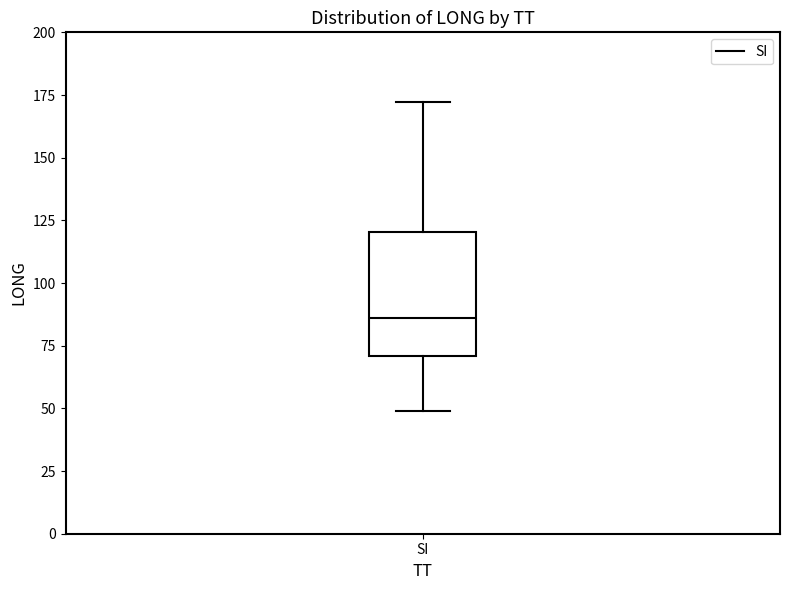

Transcribe this box plot: give where the median line is, the range the box spans, and where the two whiskers end, as read against the y-axis. The values are not printed on the chart, so give them approximately, as read against the axis.

median 85, box 70 to 120, whiskers 50 to 170